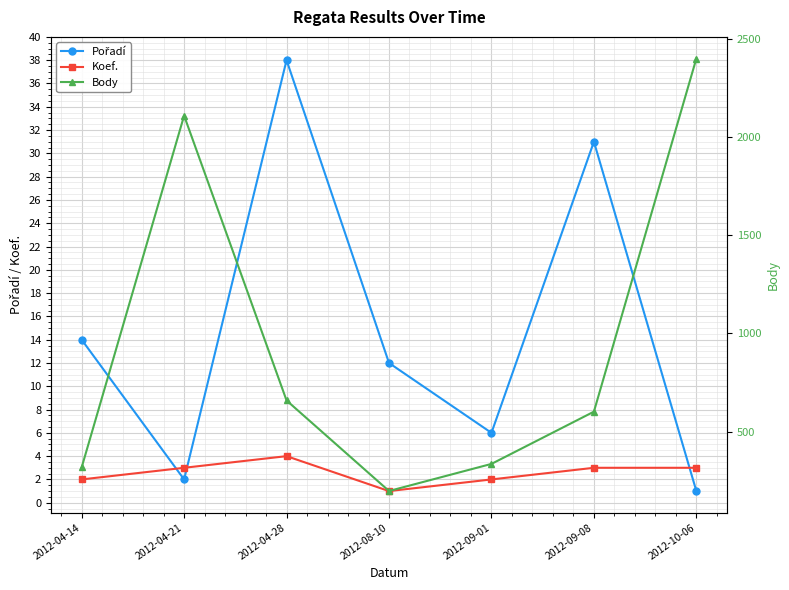

What is the spread (max minus min) of values at 2012-04-21?

2107